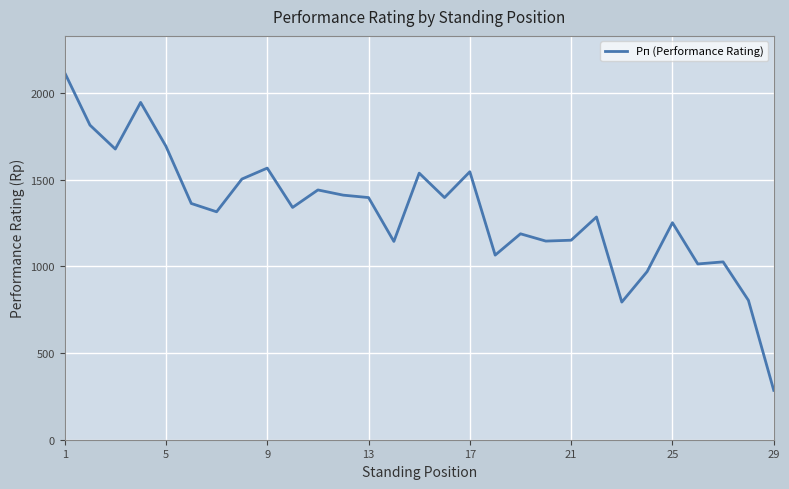

What is the minimum value shown in the chart?

285